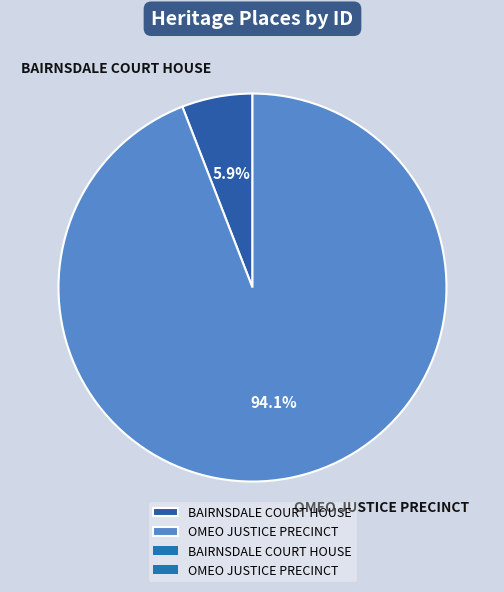

Between BAIRNSDALE COURT HOUSE and OMEO JUSTICE PRECINCT, which is larger?

OMEO JUSTICE PRECINCT